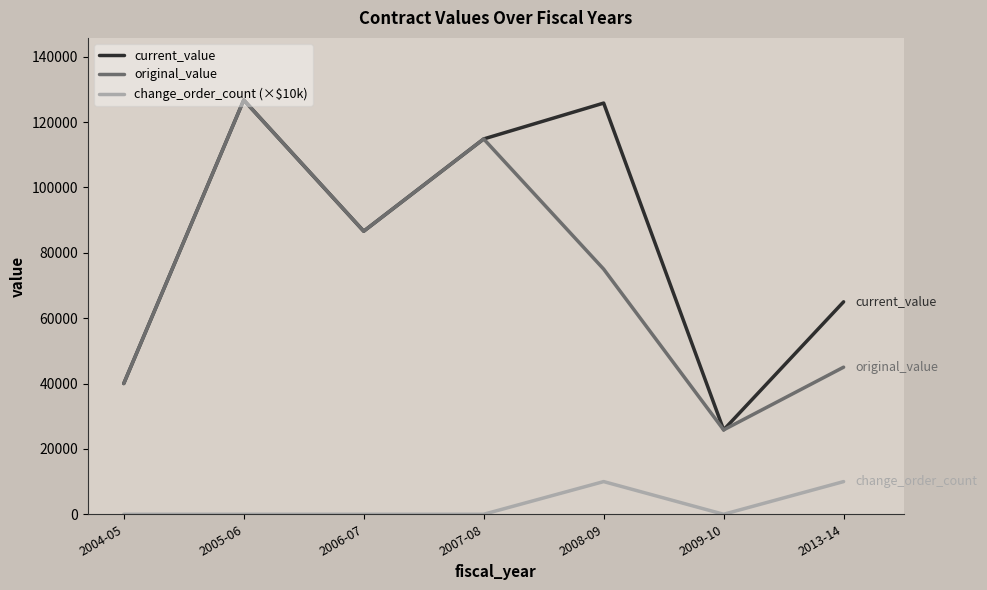

What is the sum of the change_order_count (×$10k) values at 2013-14 and 2009-10?

10000.0